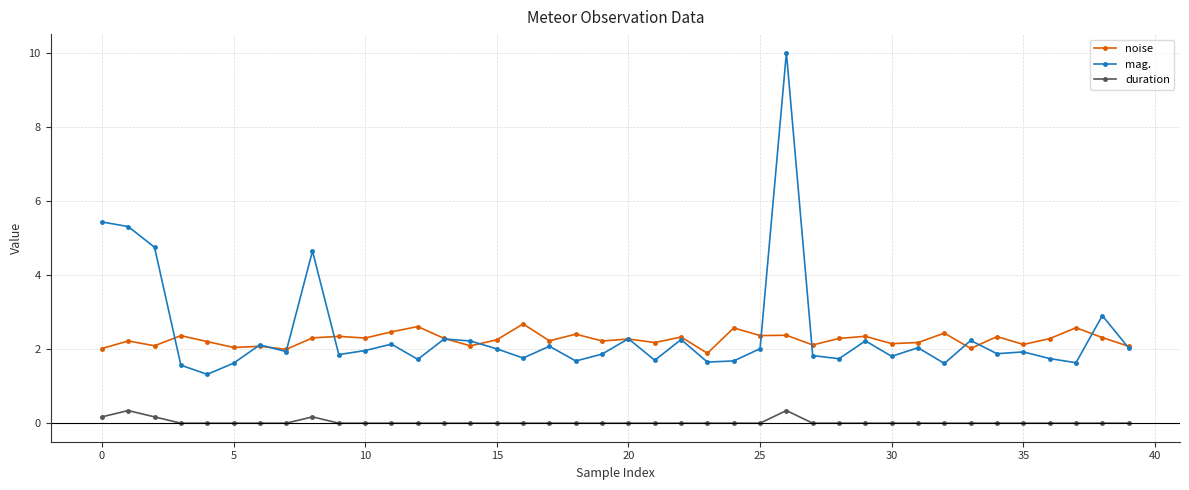

What are all the series names shown in the legend?

noise, mag., duration